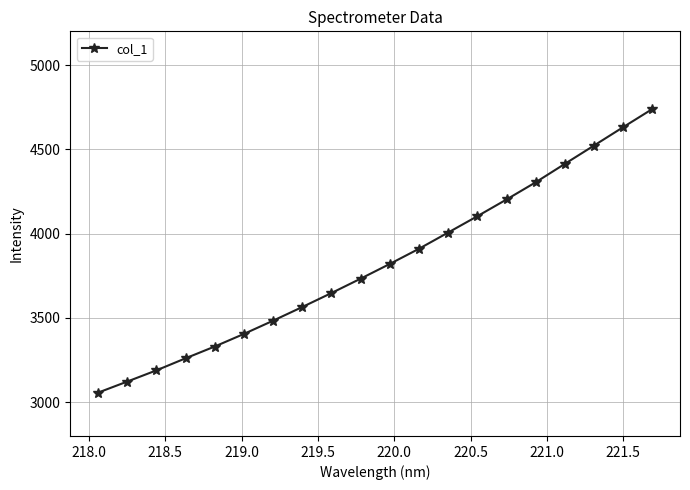

What is the difference between the maximum and second lowest values?

1616.5